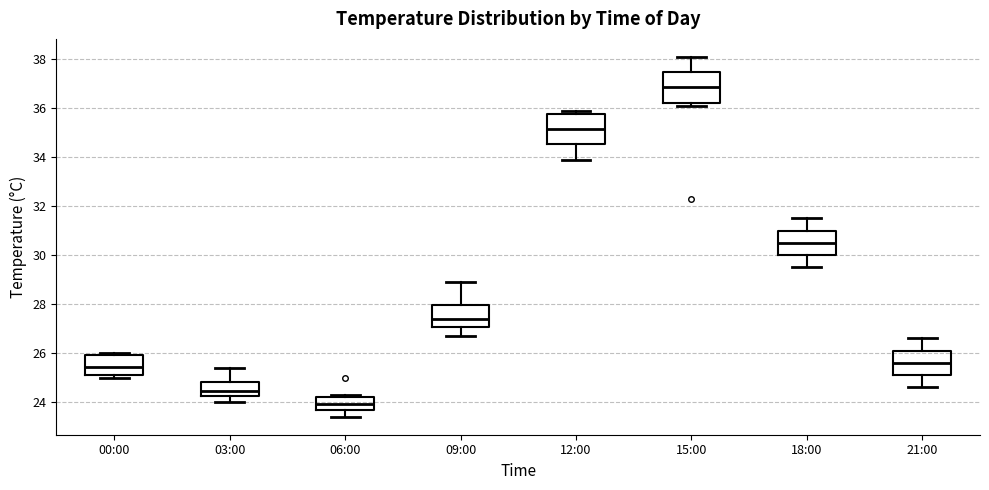

Where does the upper whisker of the box for 15:00 end on the y-axis? The values are not printed on the chart, so give them approximately, as read against the axis.

38.2